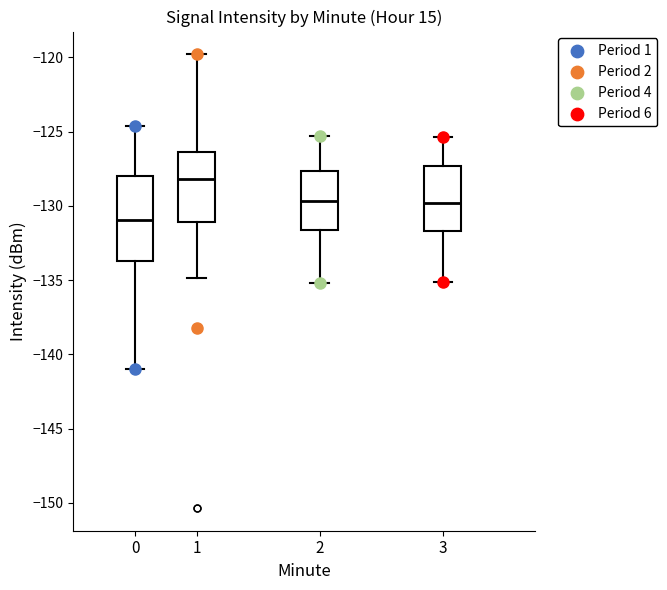

Which box has the lowest median line?

0